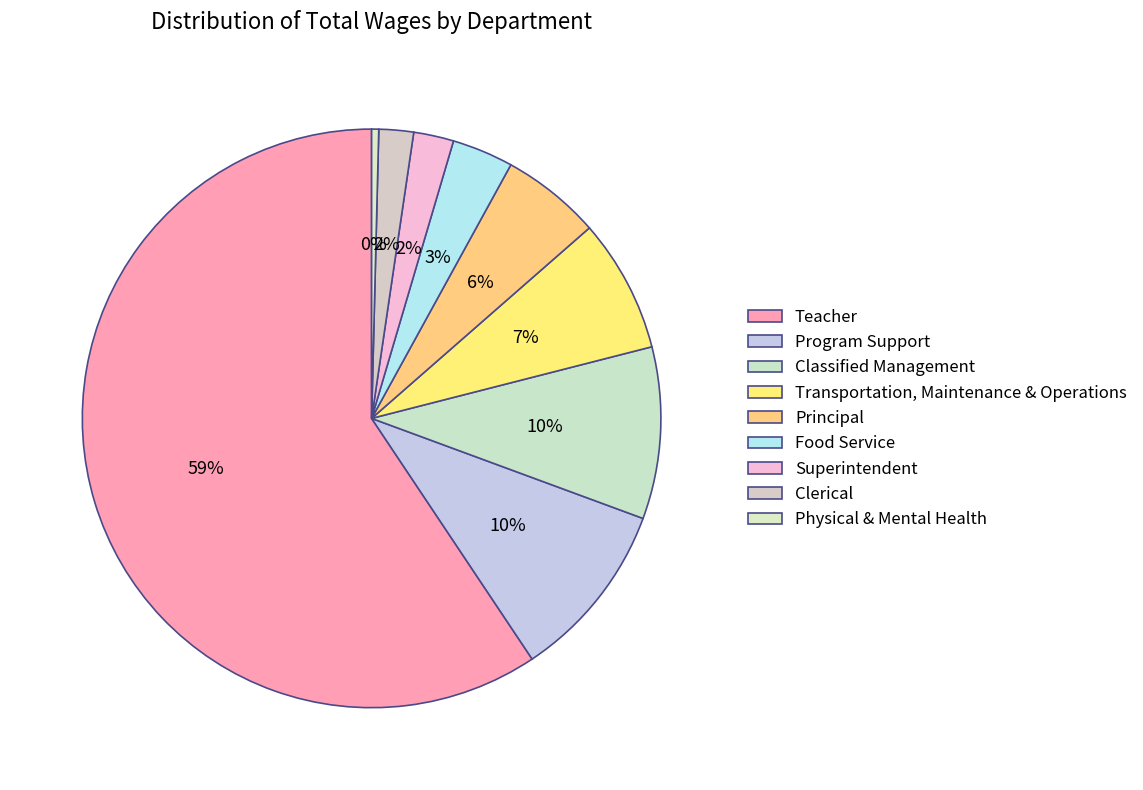

Does Principal account for over 50% of the chart?

No